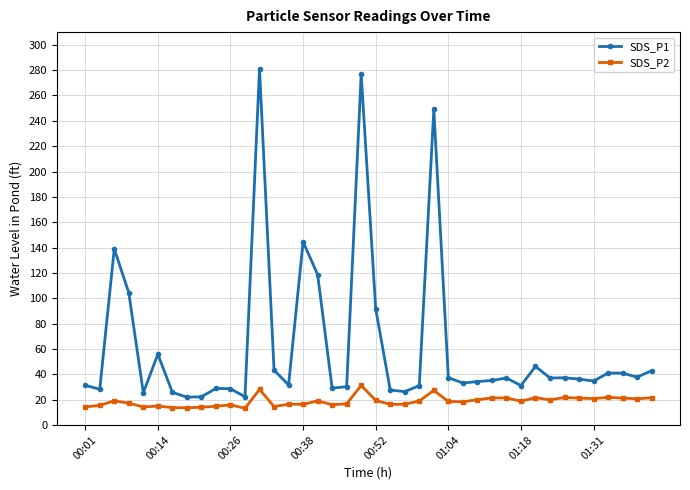

List the series in order of their overall mean, highest first.

SDS_P1, SDS_P2